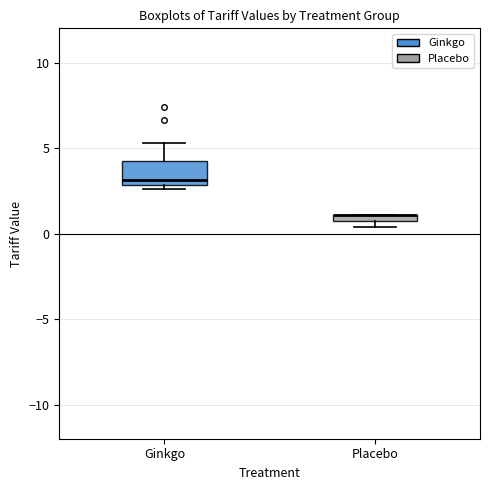

Comparing the boxes themselves (not the whiskers), which one is the tallest?

Ginkgo